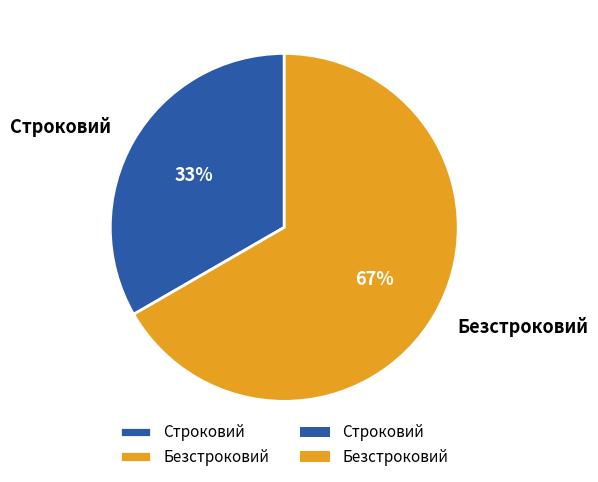

To the nearest percent, what percentage of the pie is Строковий?

33%